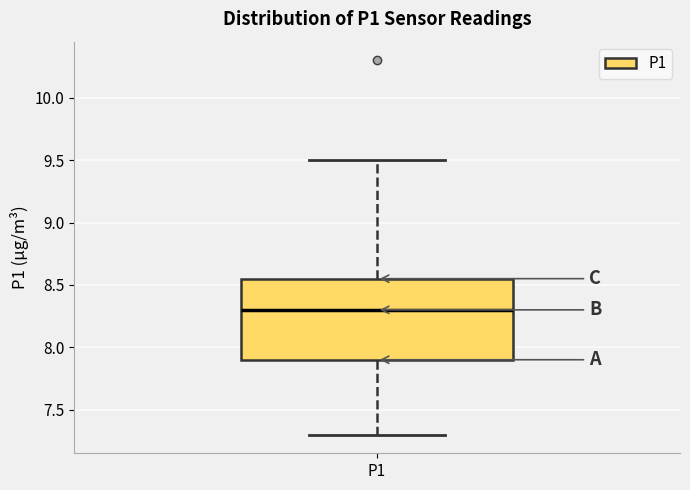

Transcribe this box plot: give where the median line is, the range the box spans, and where the two whiskers end, as read against the y-axis. The values are not printed on the chart, so give them approximately, as read against the axis.

median 8.30, box 7.90 to 8.55, whiskers 7.30 to 9.50